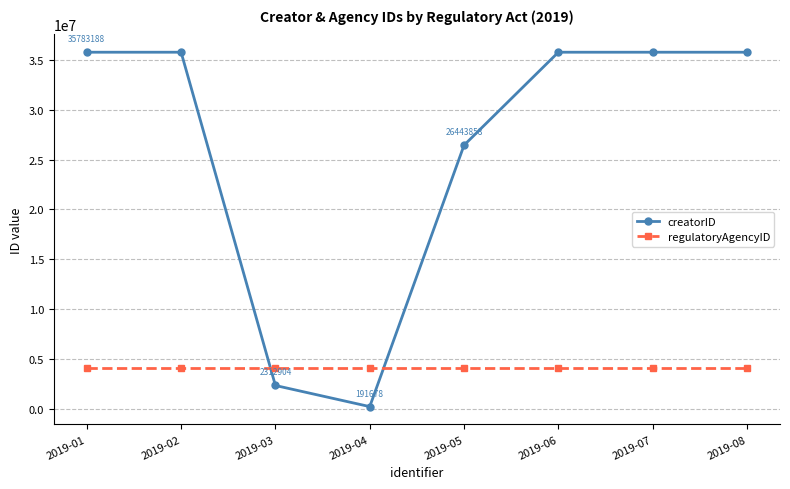

What are all the series names shown in the legend?

creatorID, regulatoryAgencyID